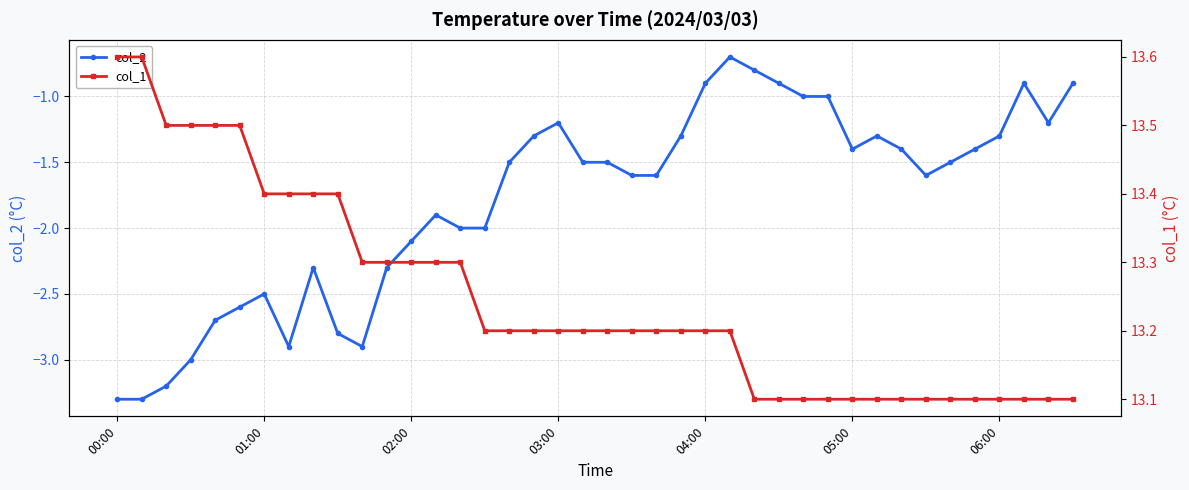

True or false: col_2 has a value of -1.2 at 7.

False